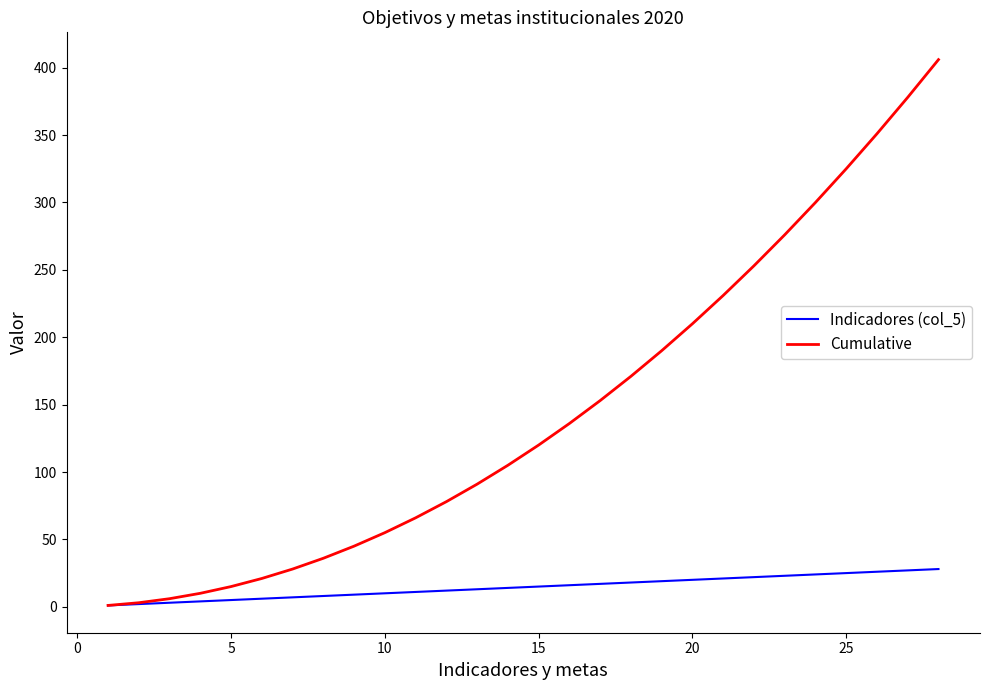

Which series has the largest range (max minus min)?

Cumulative